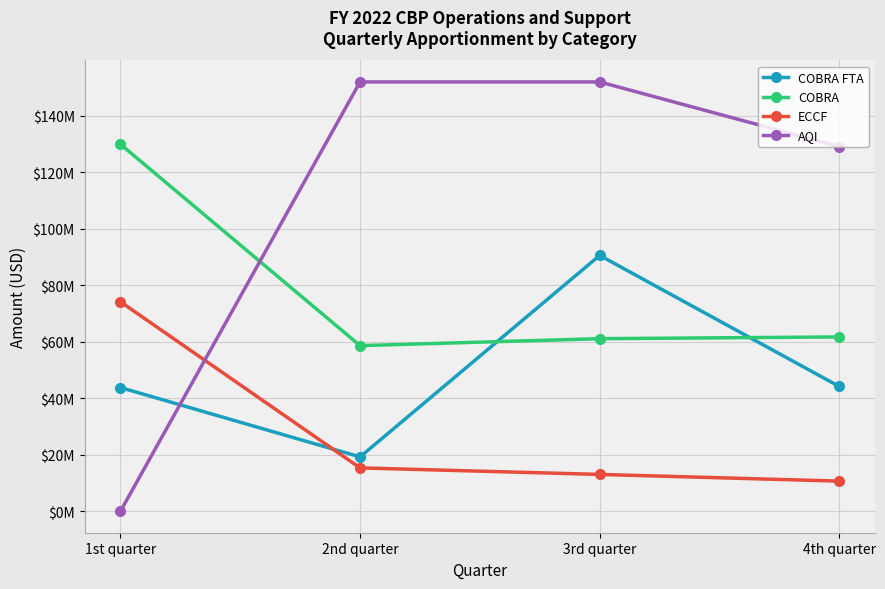

The ECCF series shows 10669861 at 4th quarter. True or false?

True